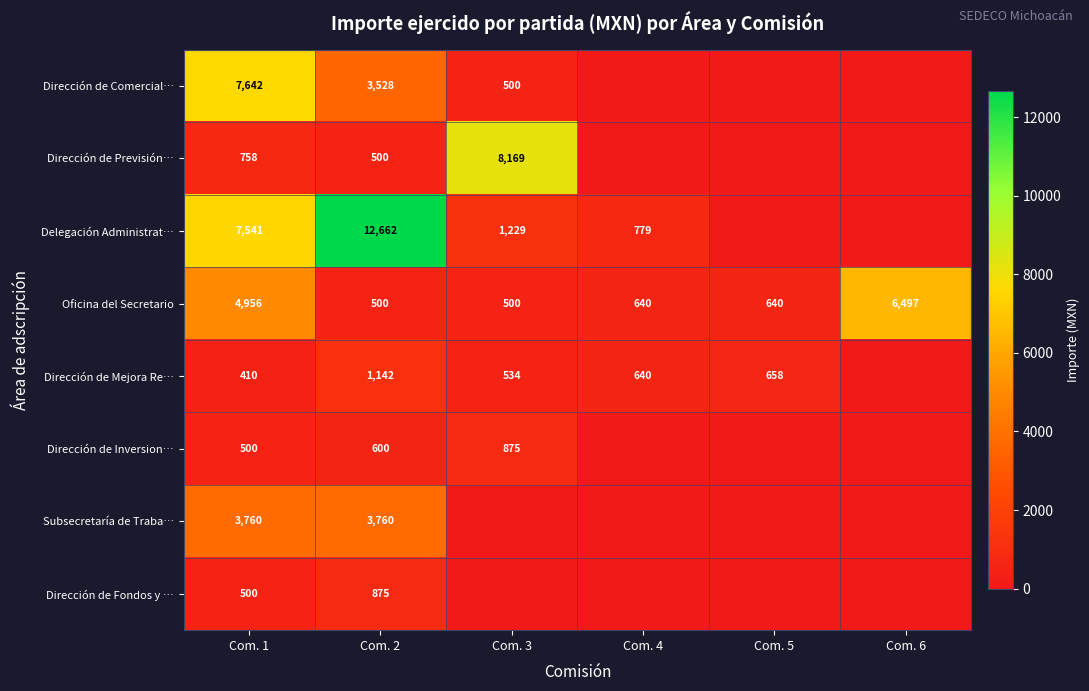

The Dirección de Inversion… series shows 871 at Com. 1. True or false?

False